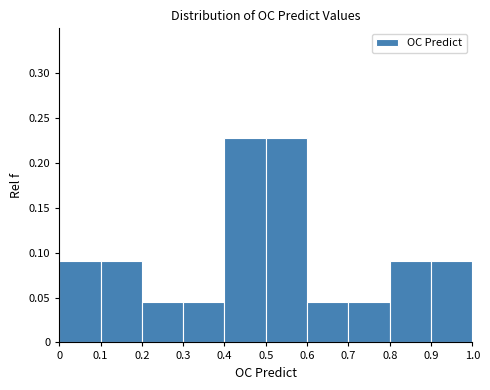

Reading left to right, list every bar in this chart as the range it spans on the x-axis followed by its height. The values are not printed on the chart, so give them approximately, as read against the axis.

0 to 0.1: 0.090
0.1 to 0.2: 0.090
0.2 to 0.3: 0.045
0.3 to 0.4: 0.045
0.4 to 0.5: 0.225
0.5 to 0.6: 0.225
0.6 to 0.7: 0.045
0.7 to 0.8: 0.045
0.8 to 0.9: 0.090
0.9 to 1.0: 0.090